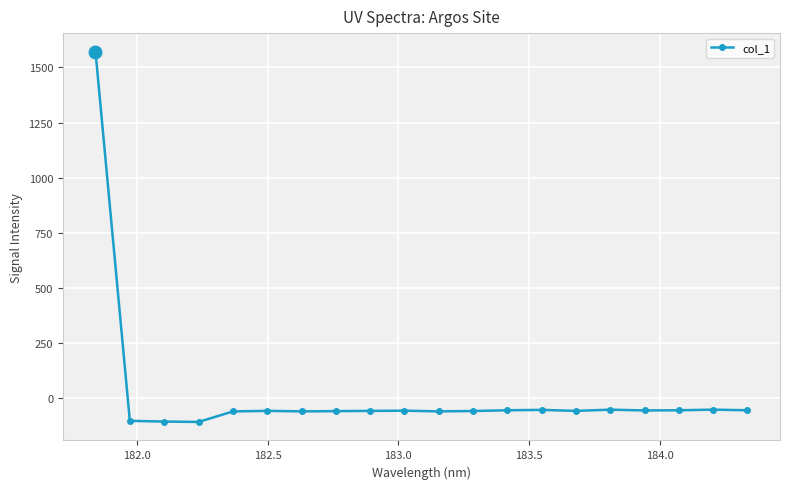

What is the greatest value displayed?

1571.6